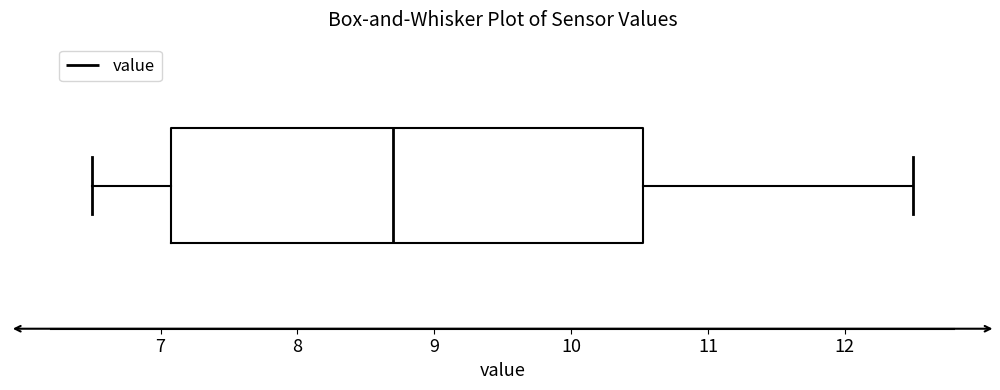

Transcribe this box plot: give where the median line is, the range the box spans, and where the two whiskers end, as read against the x-axis. The values are not printed on the chart, so give them approximately, as read against the axis.

median 8.7, box 7.1 to 10.5, whiskers 6.5 to 12.5